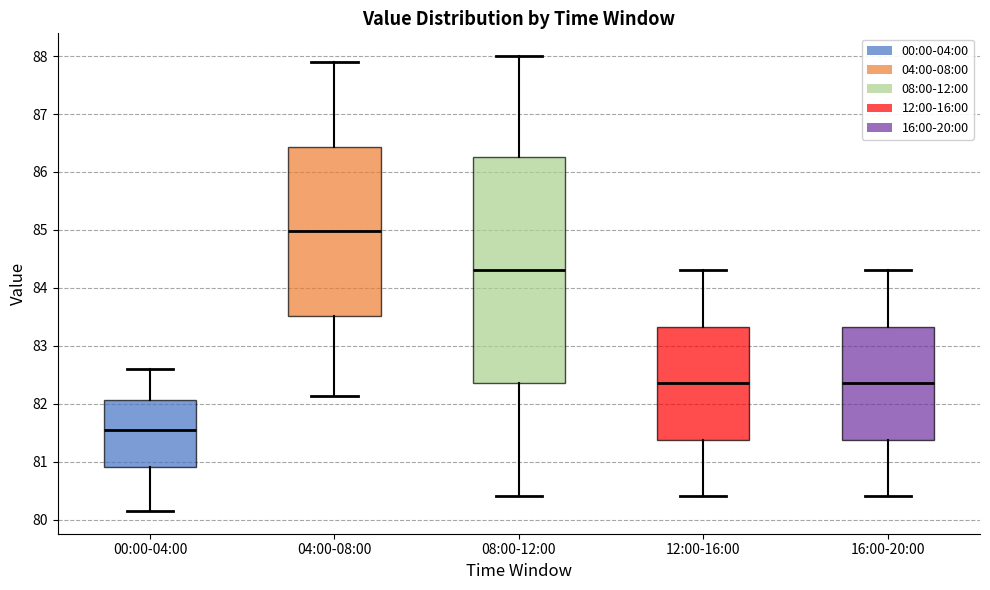

Reading left to right, transcribe this box plot: for each box, give where its median line is, the range the box spans, and where its two whiskers end, as read against the y-axis. The values are not printed on the chart, so give them approximately, as read against the axis.

00:00-04:00: median 81.6, box 80.9 to 82.1, whiskers 80.2 to 82.6
04:00-08:00: median 85.0, box 83.5 to 86.4, whiskers 82.1 to 87.9
08:00-12:00: median 84.3, box 82.4 to 86.3, whiskers 80.4 to 88.0
12:00-16:00: median 82.4, box 81.4 to 83.3, whiskers 80.4 to 84.3
16:00-20:00: median 82.4, box 81.4 to 83.3, whiskers 80.4 to 84.3